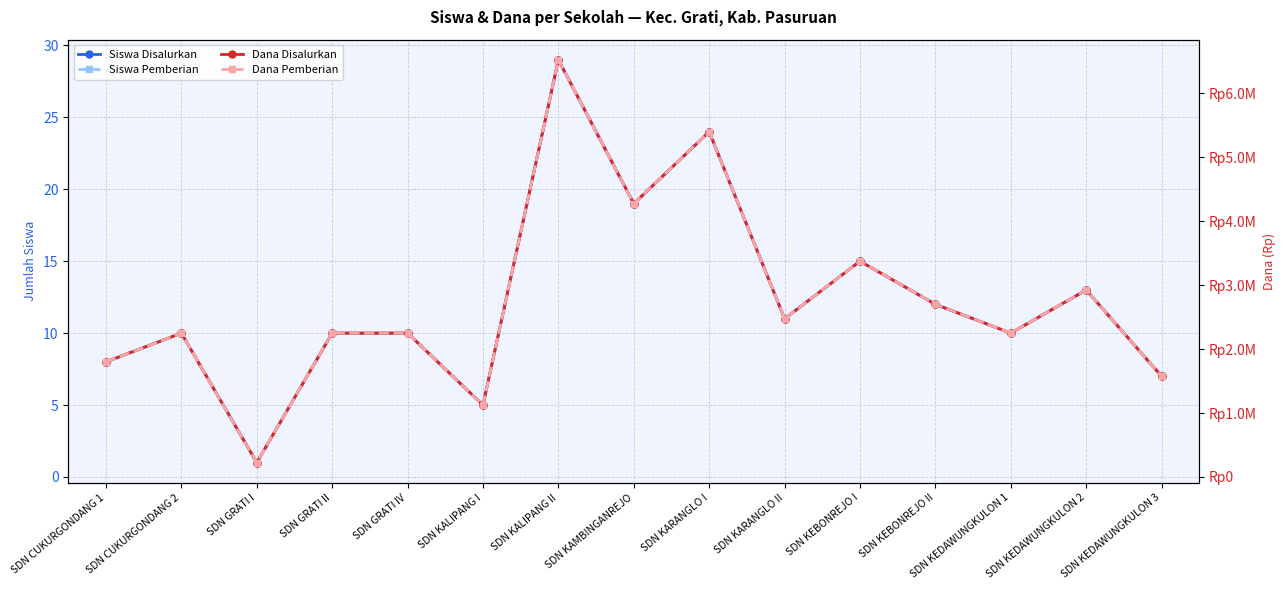

At which category is the sum across all series the highest?

SDN KALIPANG II